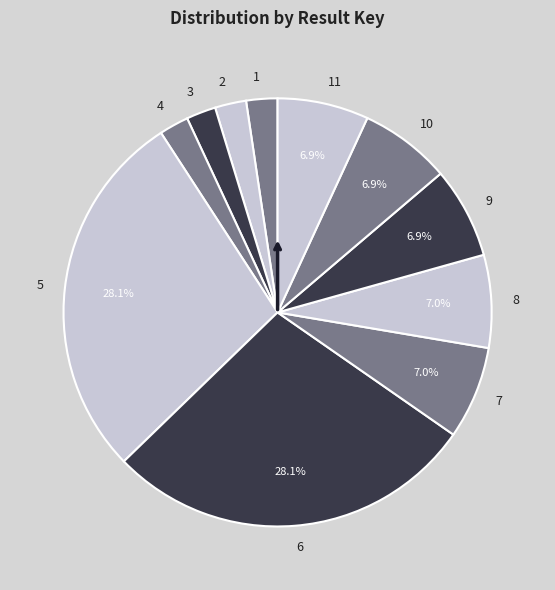

The 11 slice represents 7% of the pie. True or false?

True